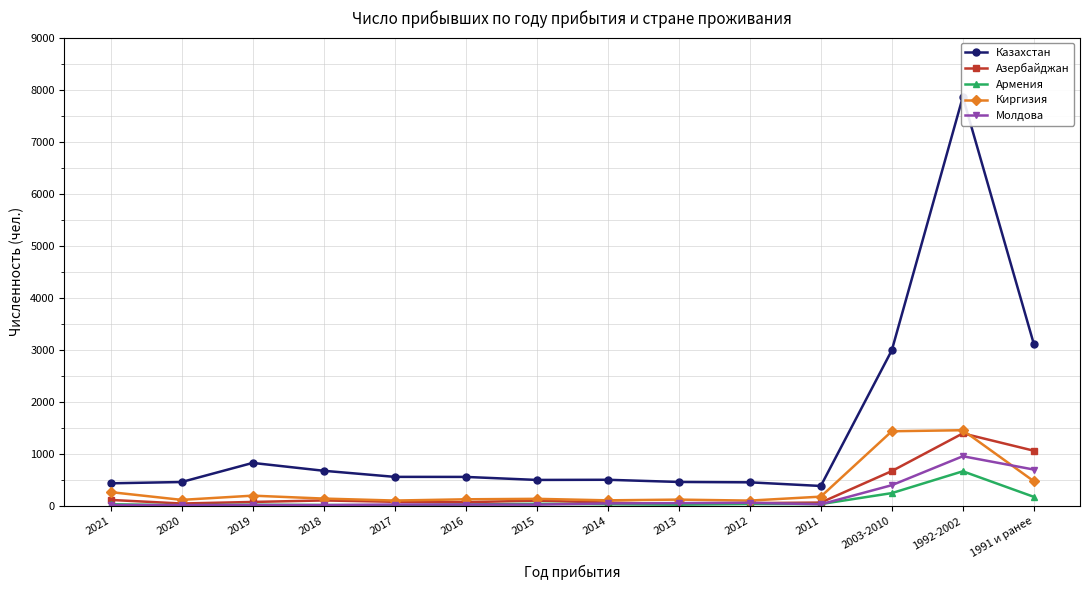

The Киргизия series shows 121 at 2020. True or false?

True